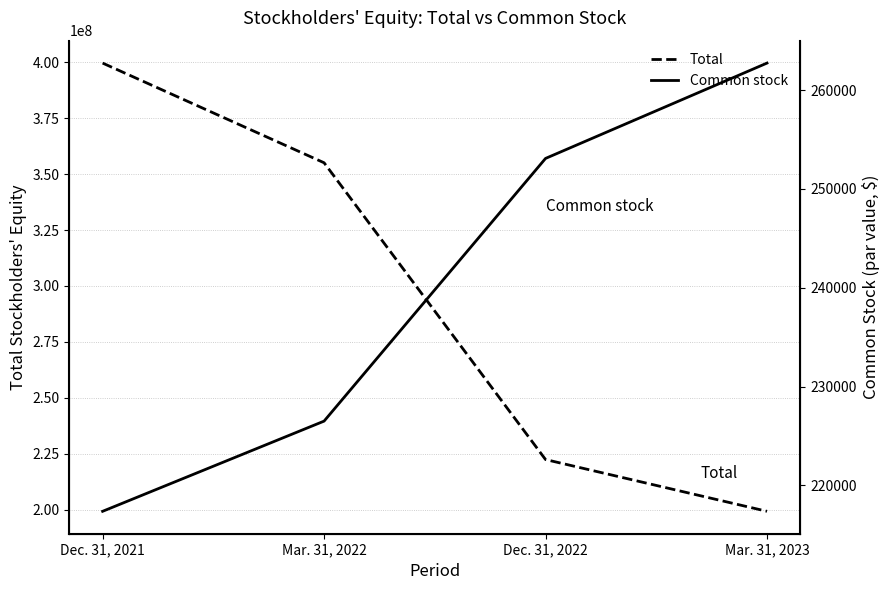

What is the value of the Total point at the 4th from the left?

199213682